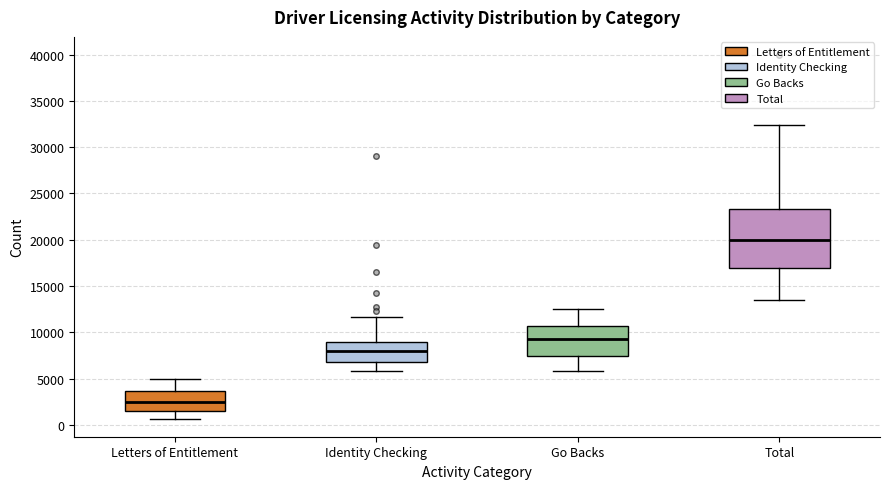

Where does the lower whisker of the box for Identity Checking end on the y-axis? The values are not printed on the chart, so give them approximately, as read against the axis.

6000